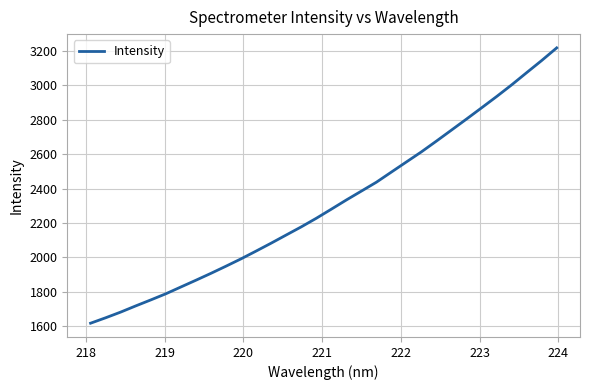

What is the maximum value shown in the chart?

3218.6